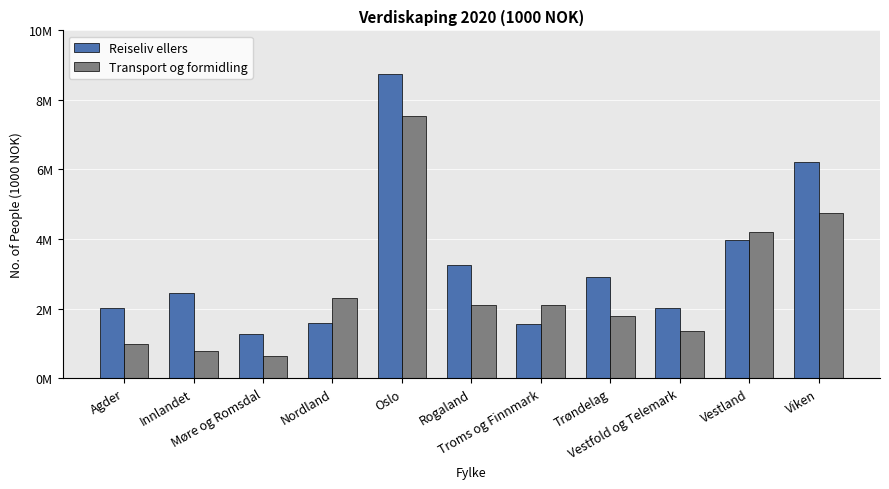

Are the bars horizontal?

No